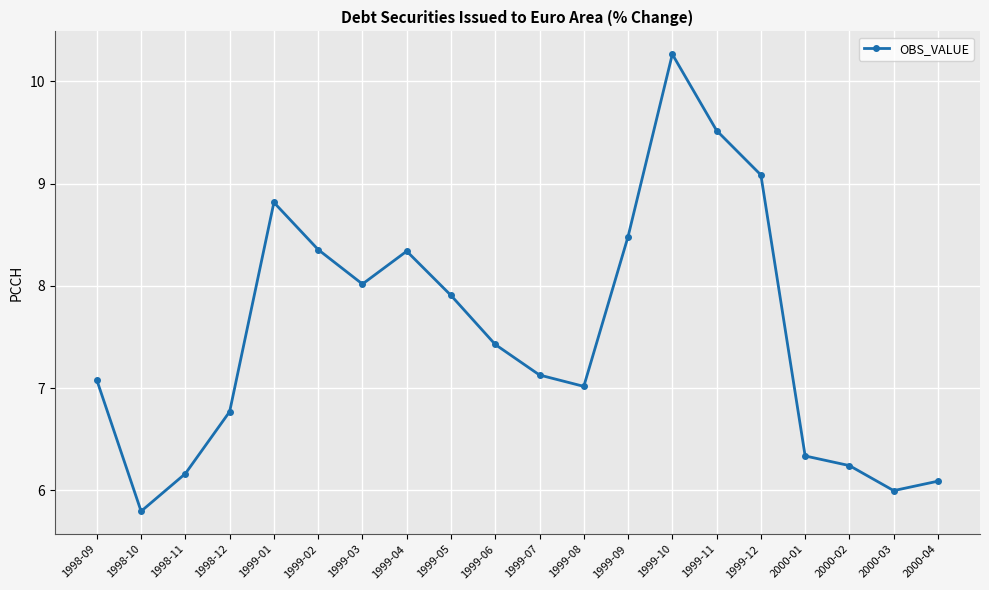

Where is the first local minimum?

1998-10